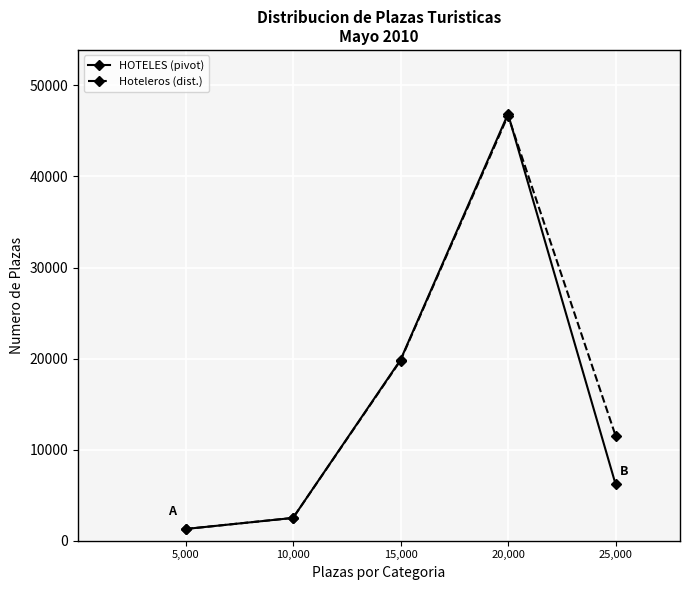

At which category does Hoteleros (dist.) reach its first local peak?

20,000